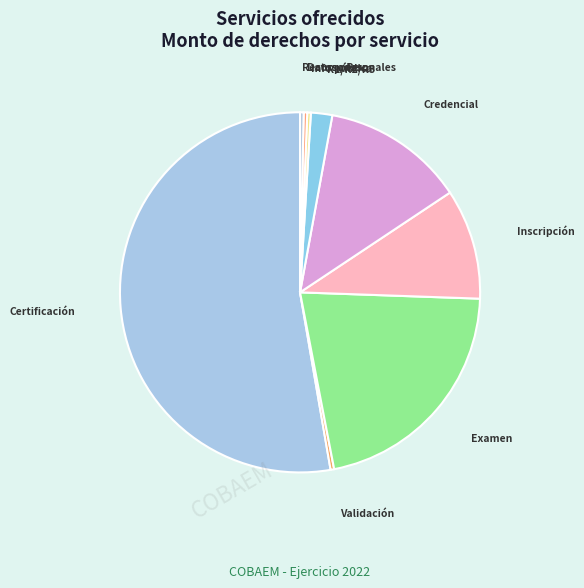

Between Inscripción and Certificación, which is larger?

Certificación